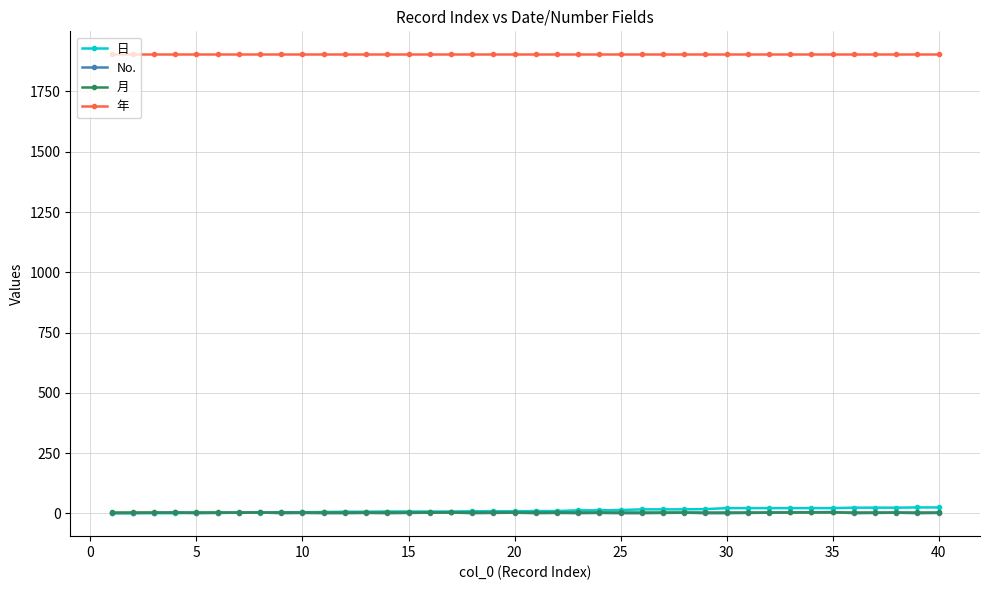

Which series has the largest total across all categories?

年